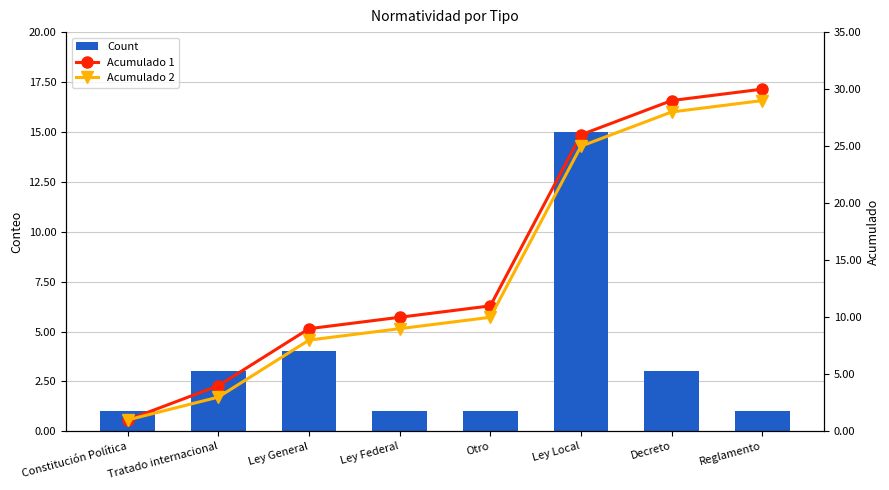

At which label does Count reach its peak?

Ley Local